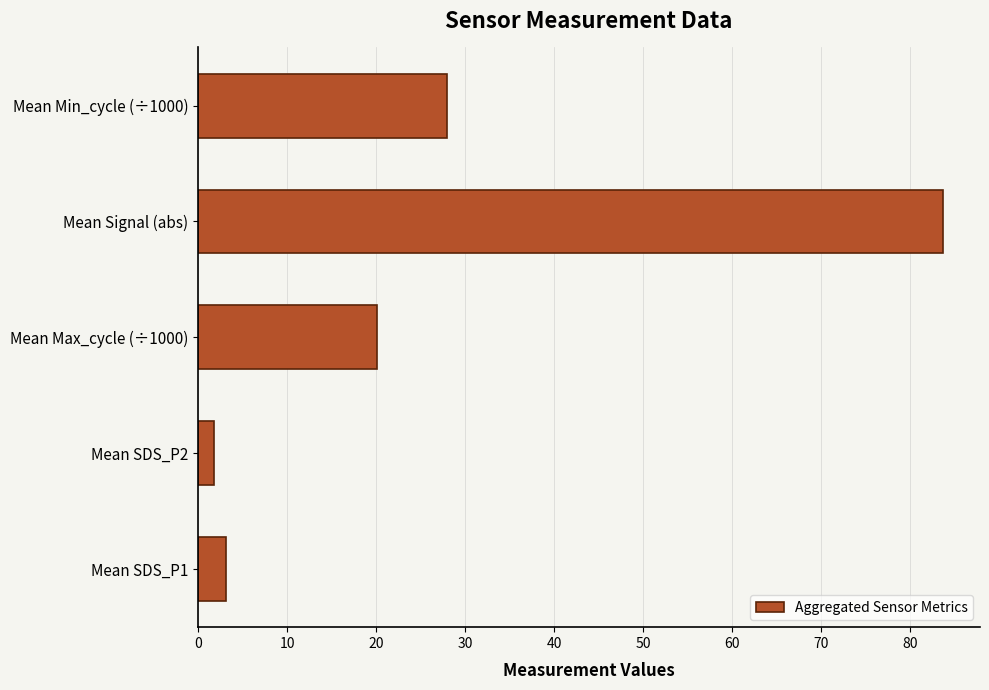

What is the minimum value shown in the chart?

1.8